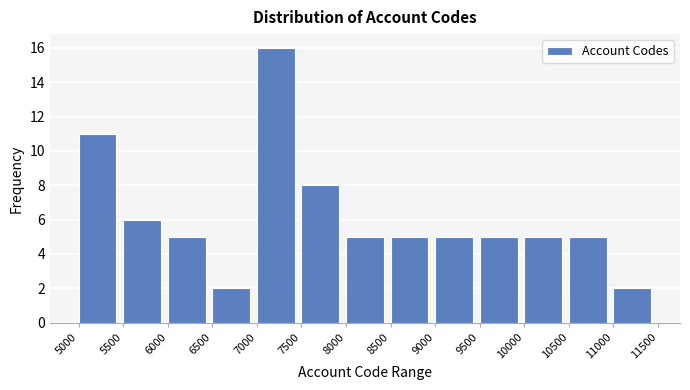

Over which range of the x-axis is the bar tallest?

7000 to 7500